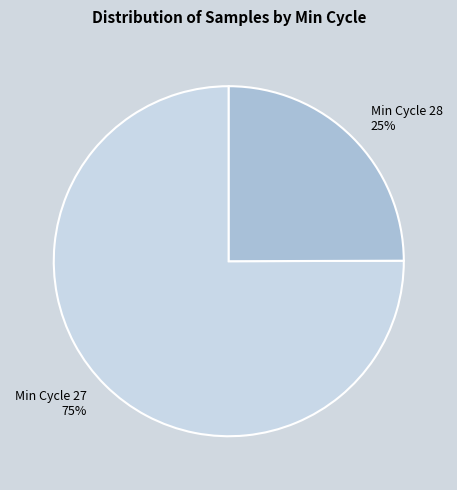

What is the largest slice in the pie chart?

Min Cycle 27